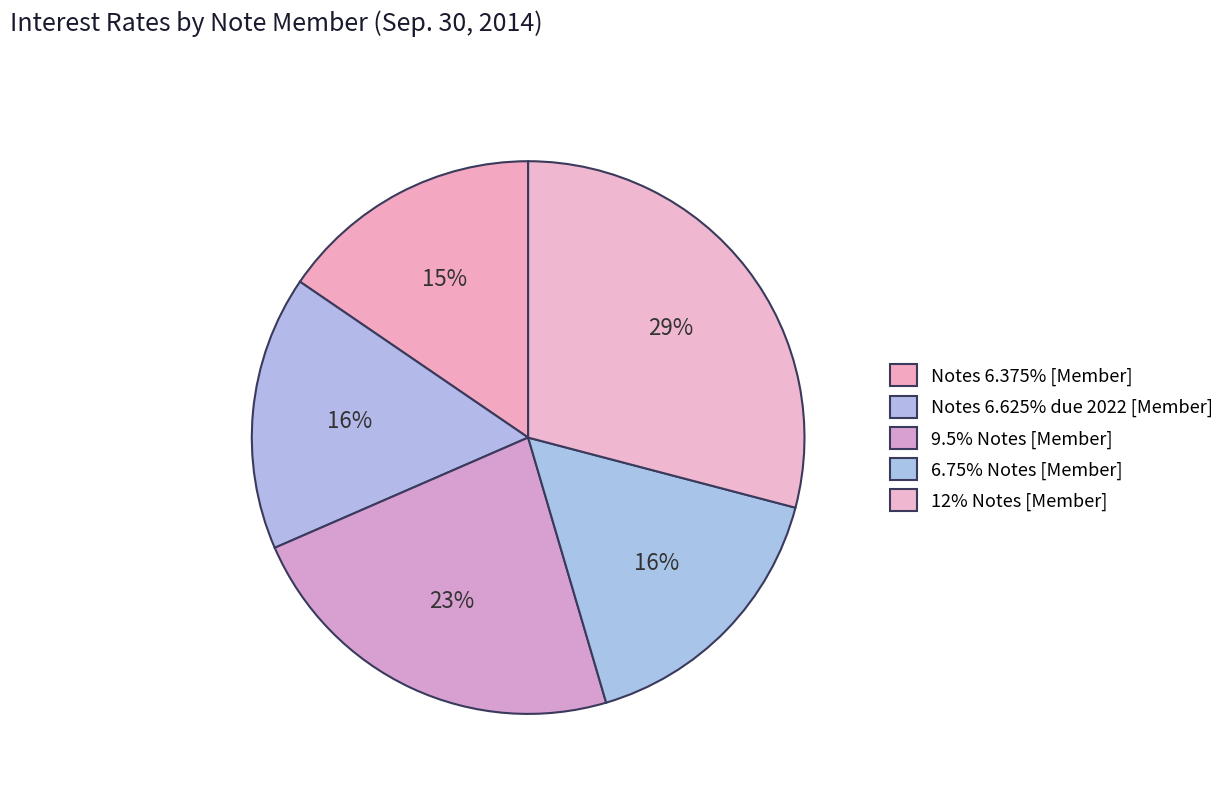

How many segments does this pie chart have?

5